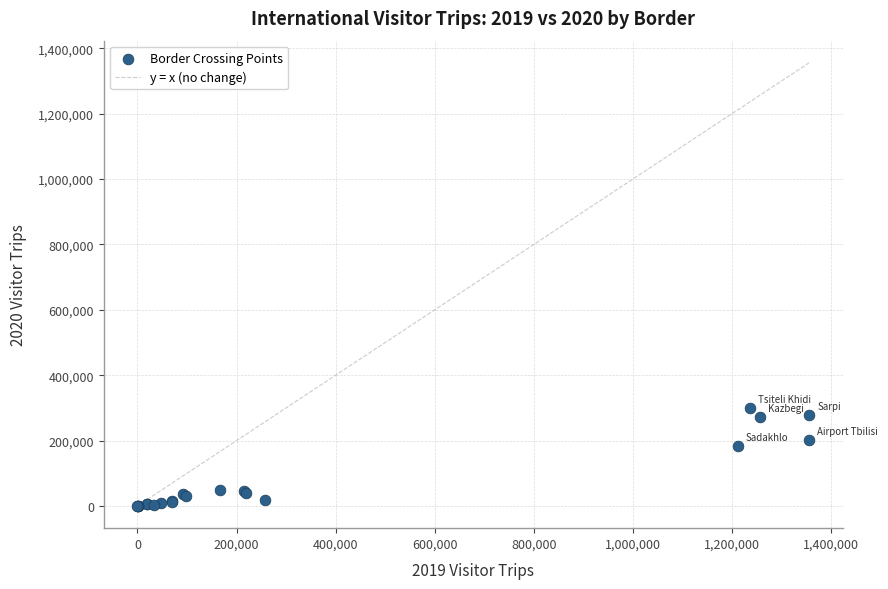

What Y value in the scatter plot is closest to 150522?

184388